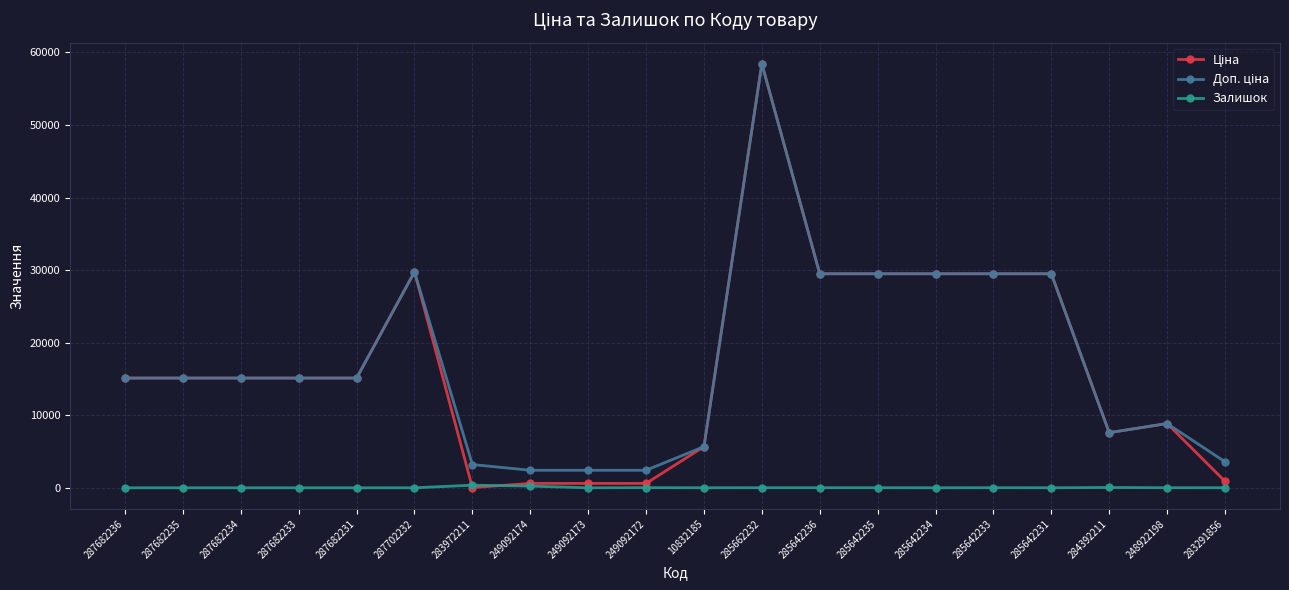

Does the chart have visible grid lines?

Yes